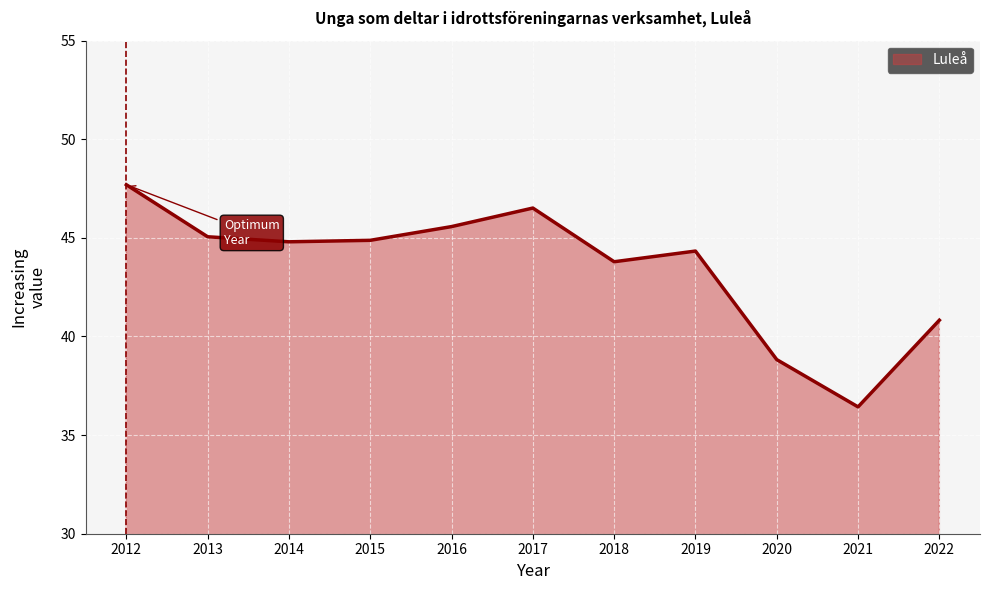

At which label is the value closest to 42?

2022